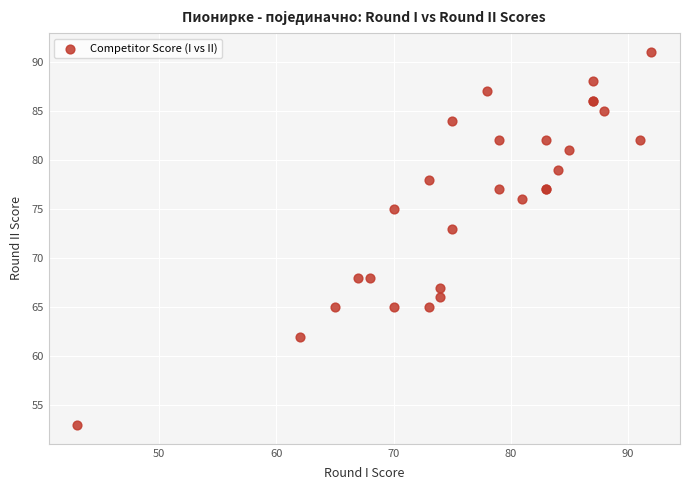

What Y value in the scatter plot is closest to 72?

73